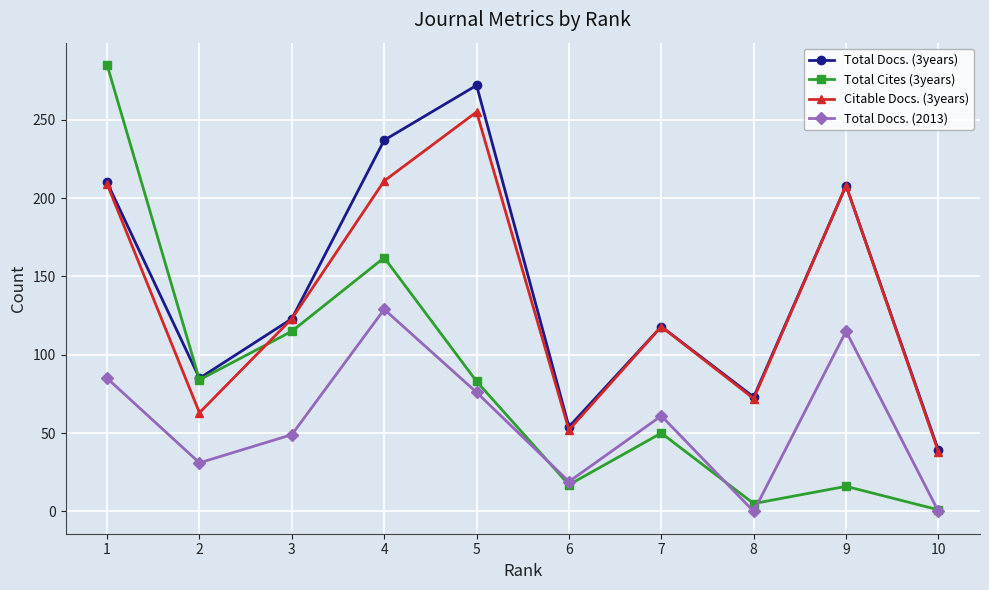

What is the difference between the Total Docs. (3years) values at 6 and 10?

15